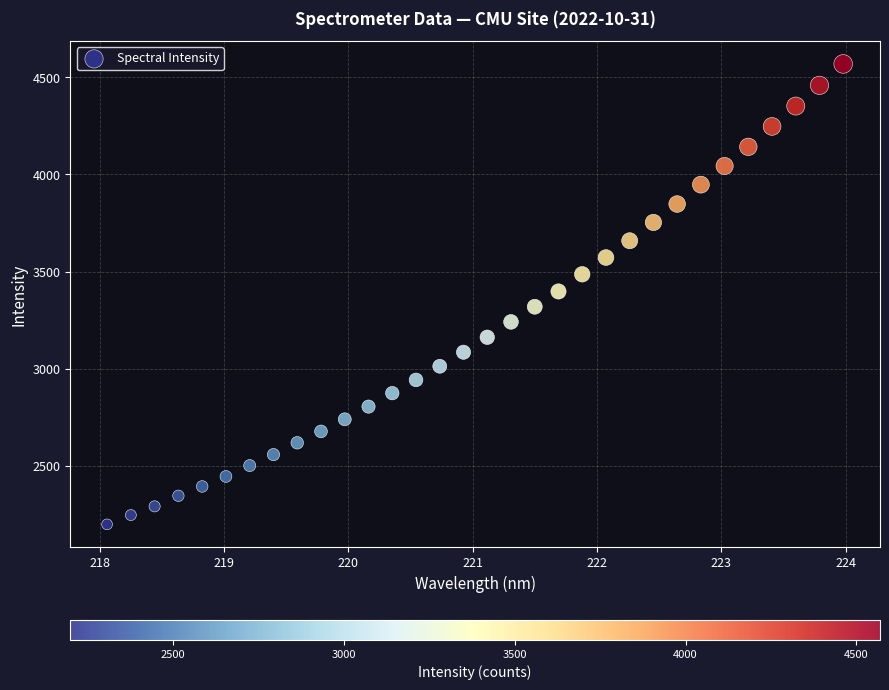

What is the range of Y values (max minus min)?

2369.0